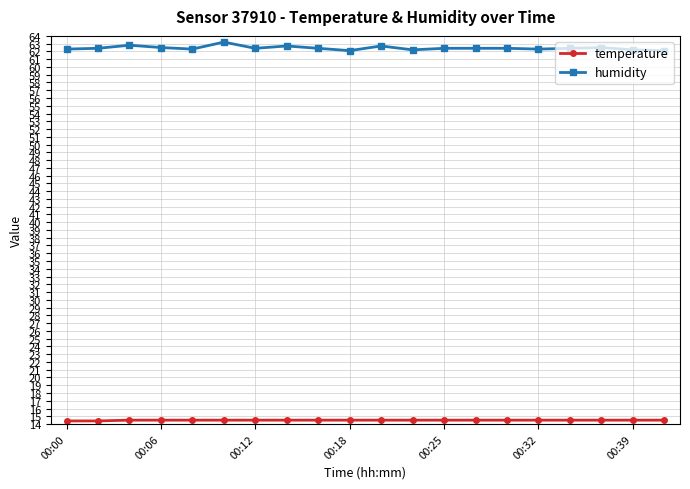

Which series has the largest range (max minus min)?

humidity